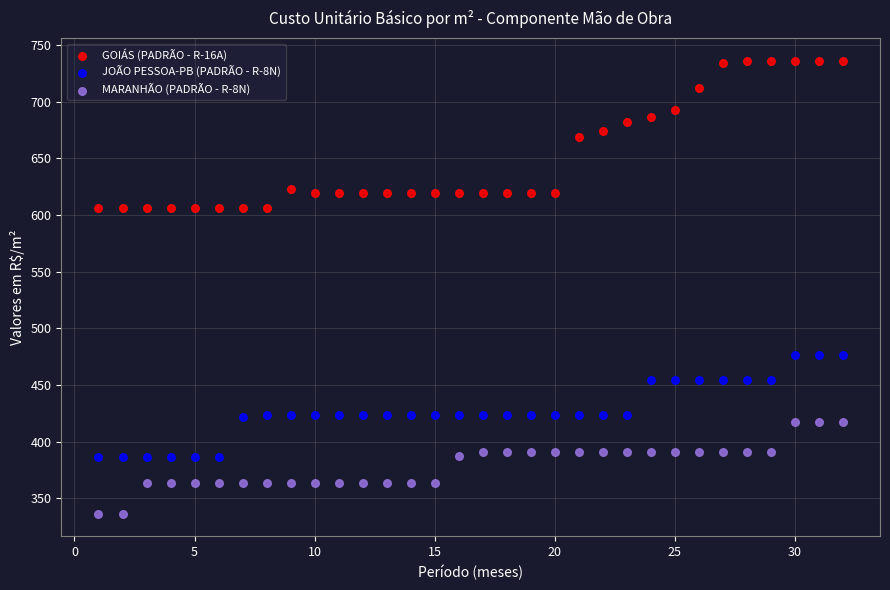

What is the X range (max minus min) for the scatter plot?

31.0